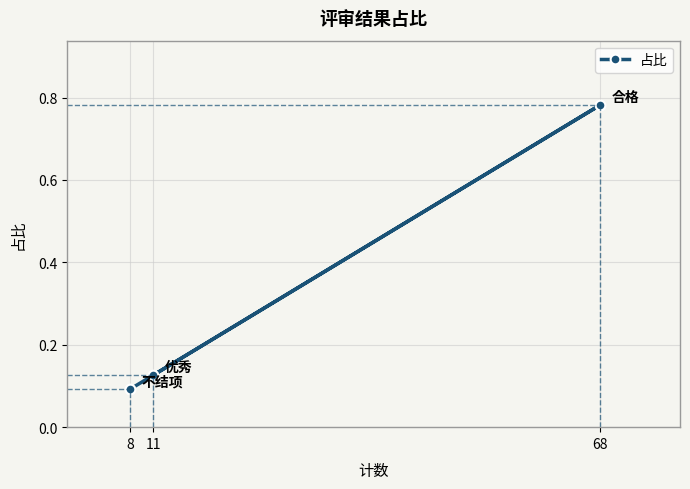

Is it true that the value at 8 is 0.0?

False